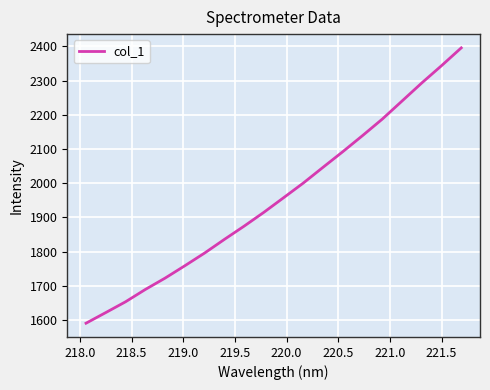

What is the minimum value shown in the chart?

1590.3